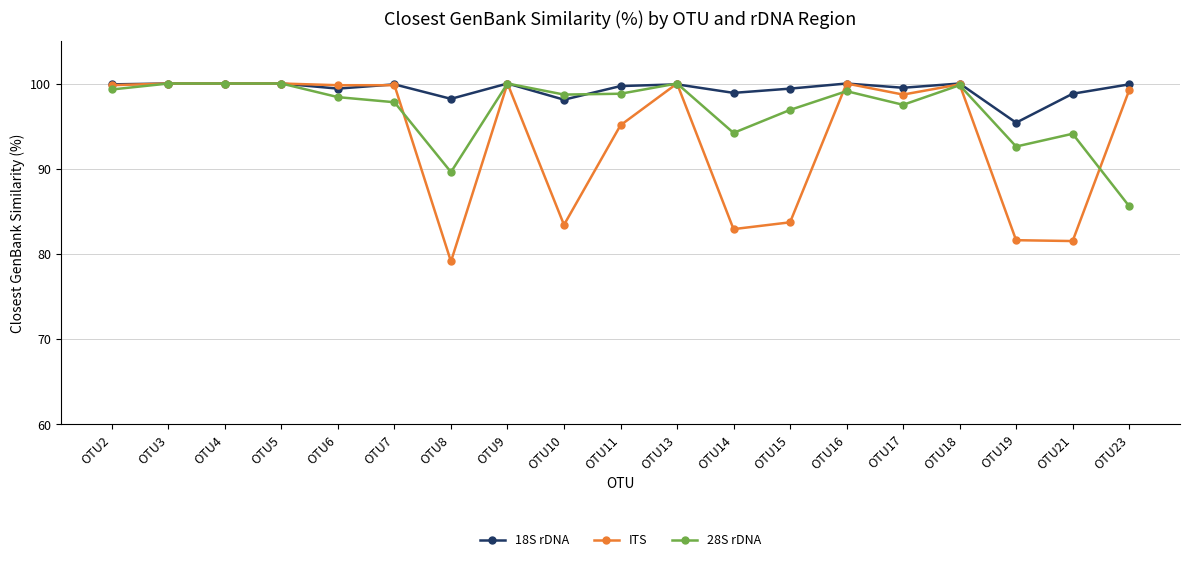

True or false: 18S rDNA has more than 1 interior local peaks.

True